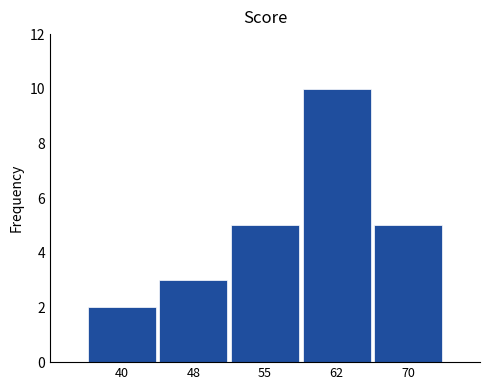

Reading left to right, transcribe all the data shown in this chart.

2	3	5	10	5